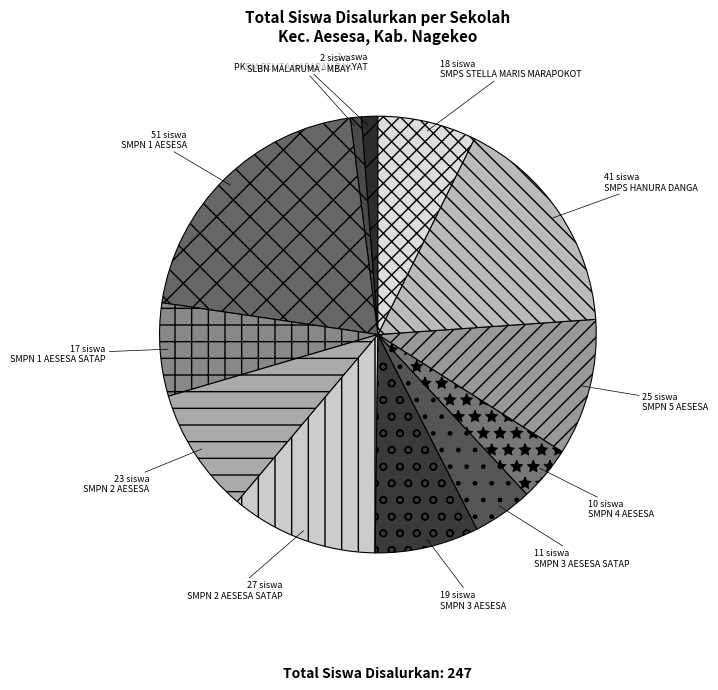

Count the number of slices in the pie.

12